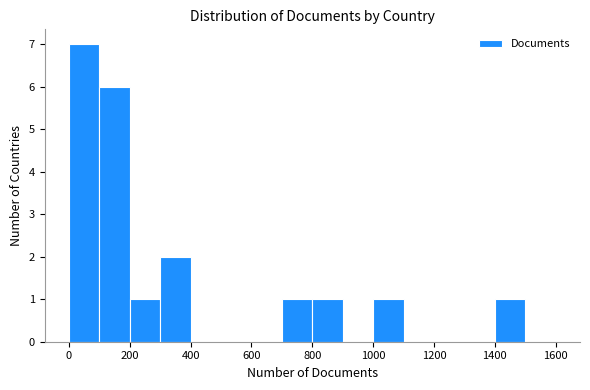

Reading left to right, list every bar in this chart as the range it spans on the x-axis followed by its height. The values are not printed on the chart, so give them approximately, as read against the axis.

0 to 100: 7
100 to 200: 6
200 to 300: 1
300 to 400: 2
400 to 500: 0
500 to 600: 0
600 to 700: 0
700 to 800: 1
800 to 900: 1
900 to 1000: 0
1000 to 1100: 1
1100 to 1200: 0
1200 to 1300: 0
1300 to 1400: 0
1400 to 1500: 1
1500 to 1600: 0